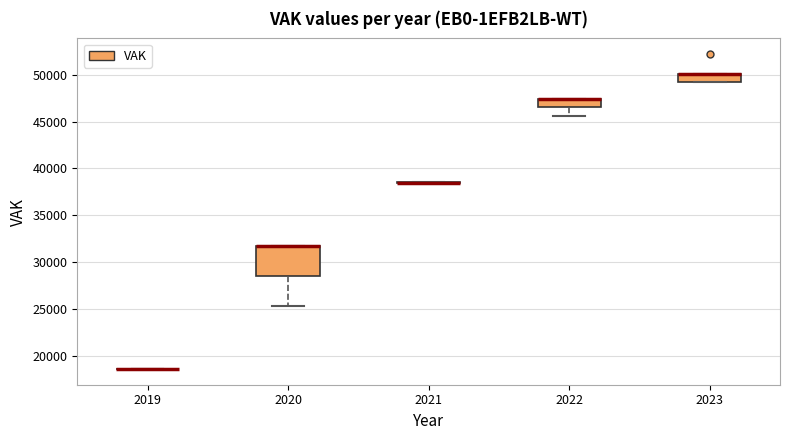

Reading left to right, transcribe this box plot: for each box, give where its median line is, the range the box spans, and where its two whiskers end, as read against the y-axis. The values are not printed on the chart, so give them approximately, as read against the axis.

2019: box collapsed to a line at 18500, whiskers 18500 to 18500
2020: median 31500 (drawn on the box's upper edge), box 28500 to 31500, whiskers 25500 to 31500
2021: box collapsed to a line at 38500, whiskers 38500 to 38500
2022: median 47500 (drawn on the box's upper edge), box 46500 to 47500, whiskers 45500 to 47500
2023: median 50000 (drawn on the box's upper edge), box 49000 to 50000, whiskers 49000 to 50000